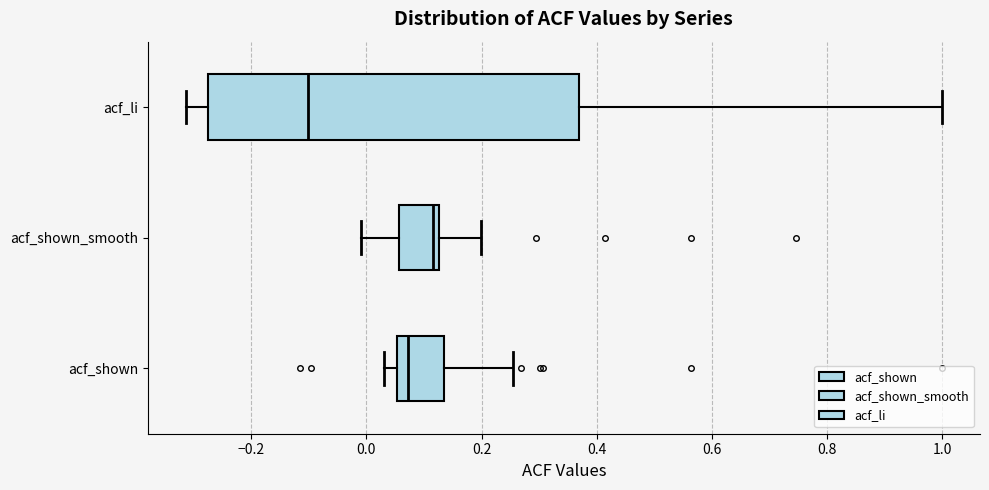

Reading bottom to top, transcribe this box plot: for each box, give where its median line is, the range the box spans, and where its two whiskers end, as read against the x-axis. The values are not printed on the chart, so give them approximately, as read against the axis.

acf_shown: median 0.08, box 0.06 to 0.14, whiskers 0.04 to 0.26
acf_shown_smooth: median 0.12 (just left of the box's right edge), box 0.06 to 0.12, whiskers 0.00 to 0.20
acf_li: median -0.10, box -0.28 to 0.36, whiskers -0.32 to 1.00